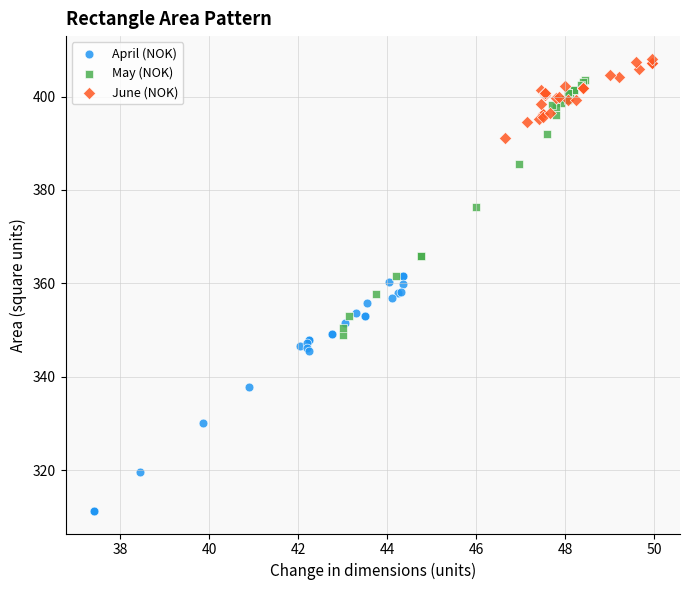

Which series reaches the maximum Y coordinate?

June (NOK)